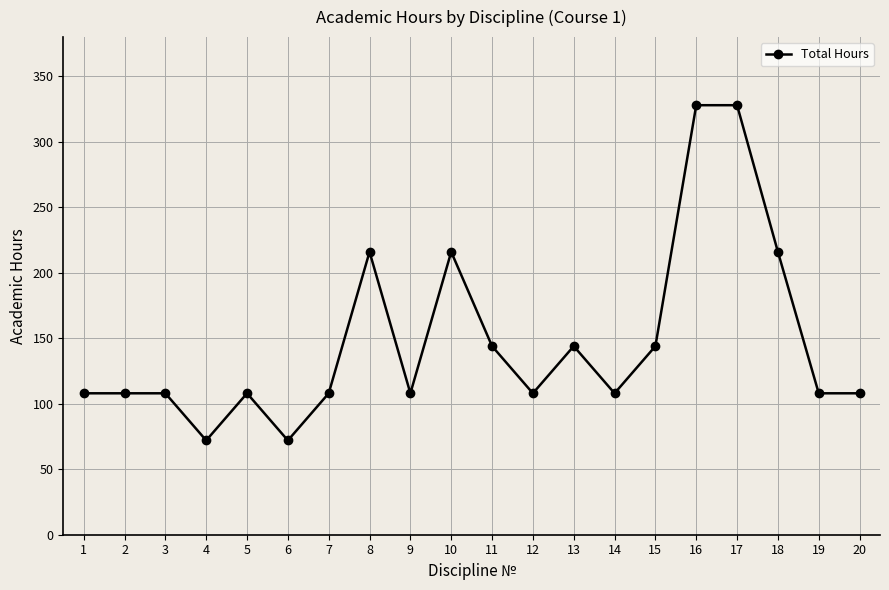

What is the value of the 19th point from the left?

108